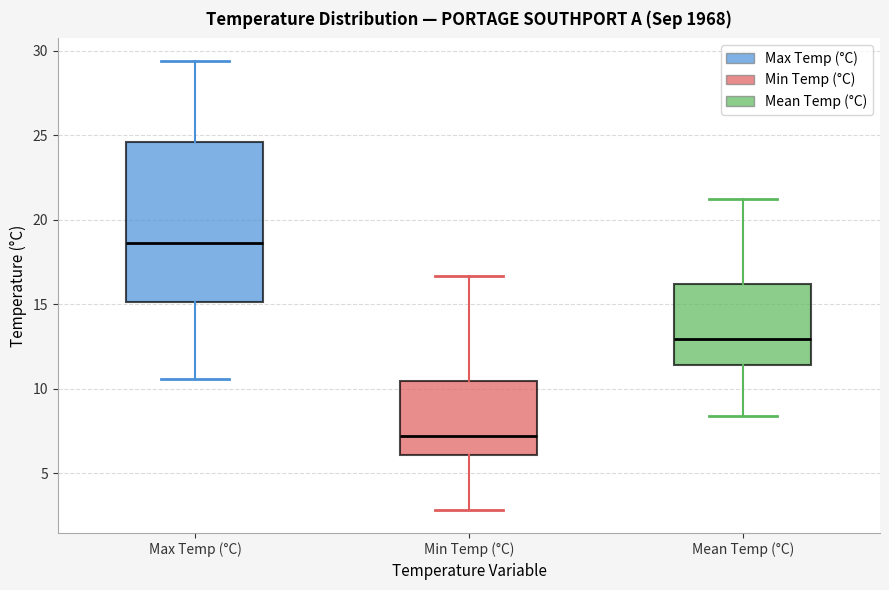

Which box's median line is the highest?

Max Temp (°C)